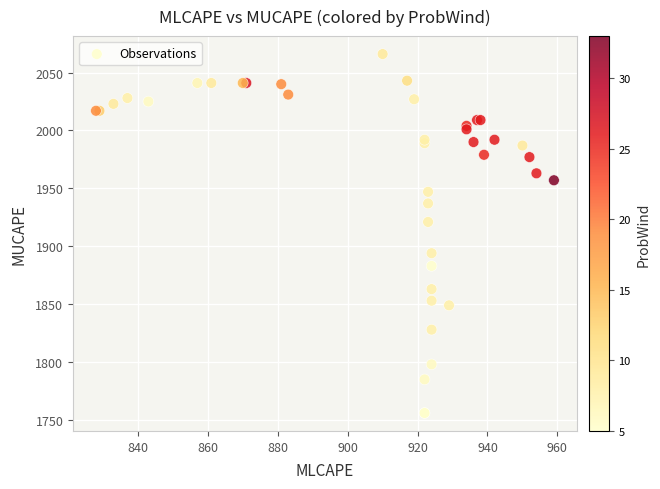

What Y value in the scatter plot is closest to 1911?

1921